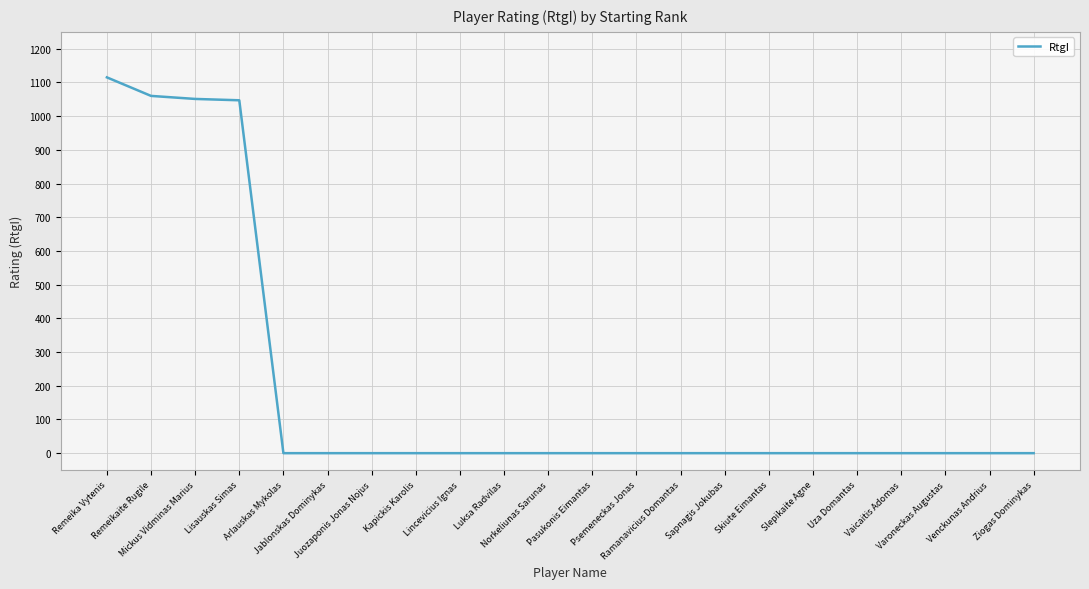

What is the greatest value displayed?

1115